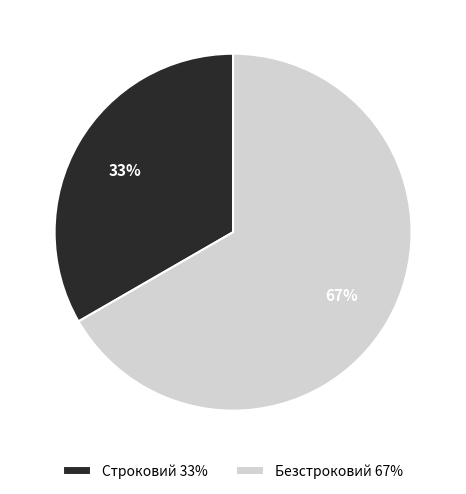

Is it true that Безстроковий is 67% of the pie?

True